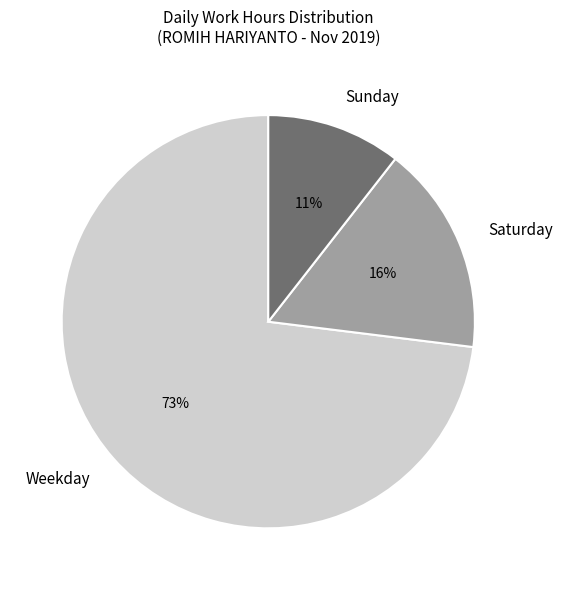

How many segments does this pie chart have?

3